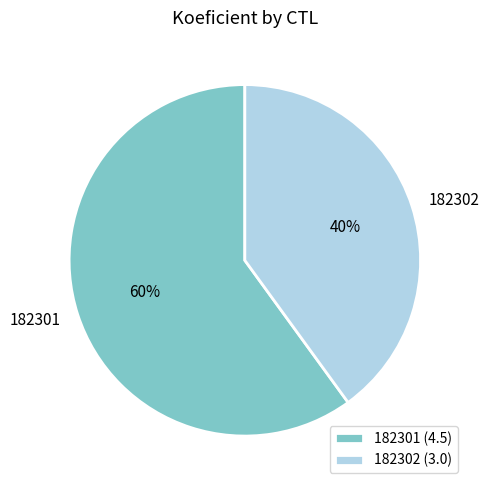

Combined, do 182301 and 182302 account for over 50%?

Yes